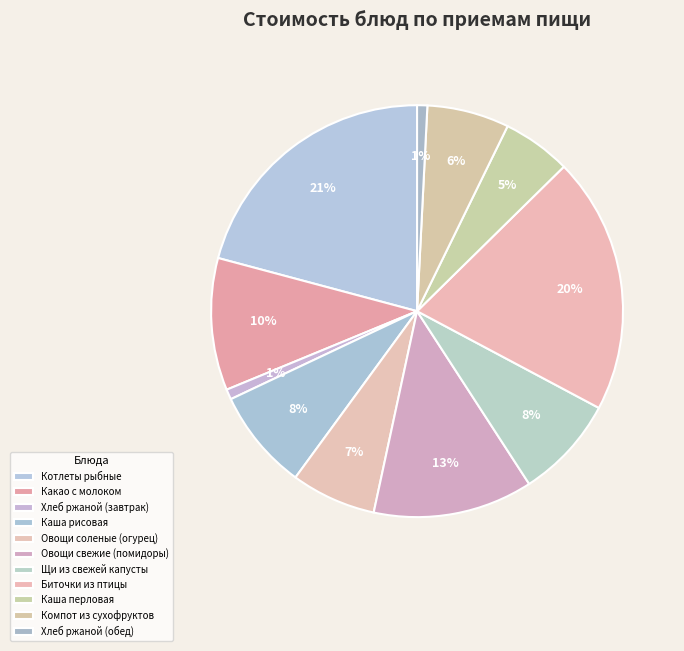

What percentage is the Каша перловая slice, to the nearest percent?

5%